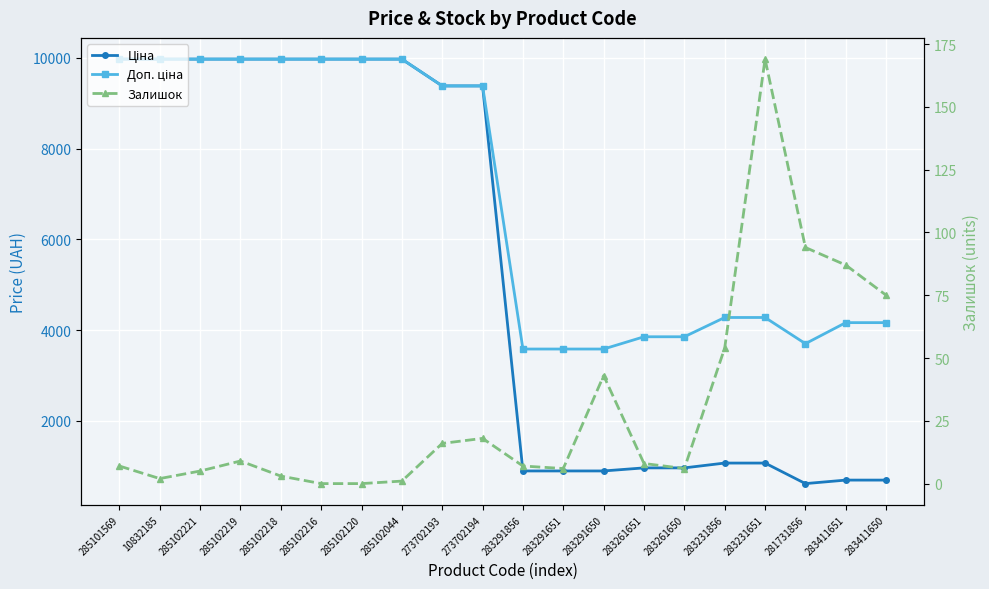

Where does the Ціна series first go above 9383?

285101569